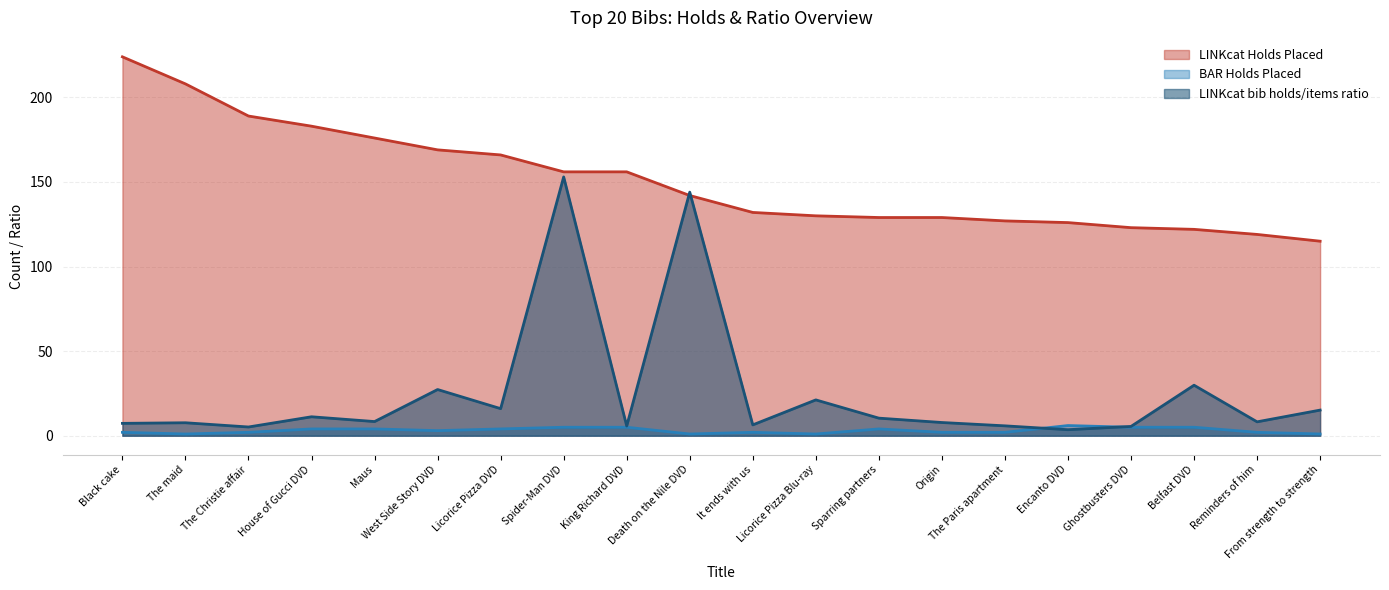

Which series has the widest spread of values?

LINKcat bib holds/items ratio